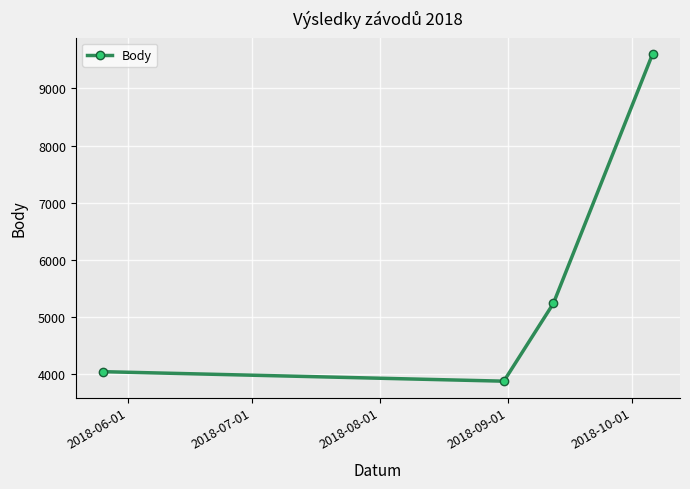

What is the greatest value displayed?

9600